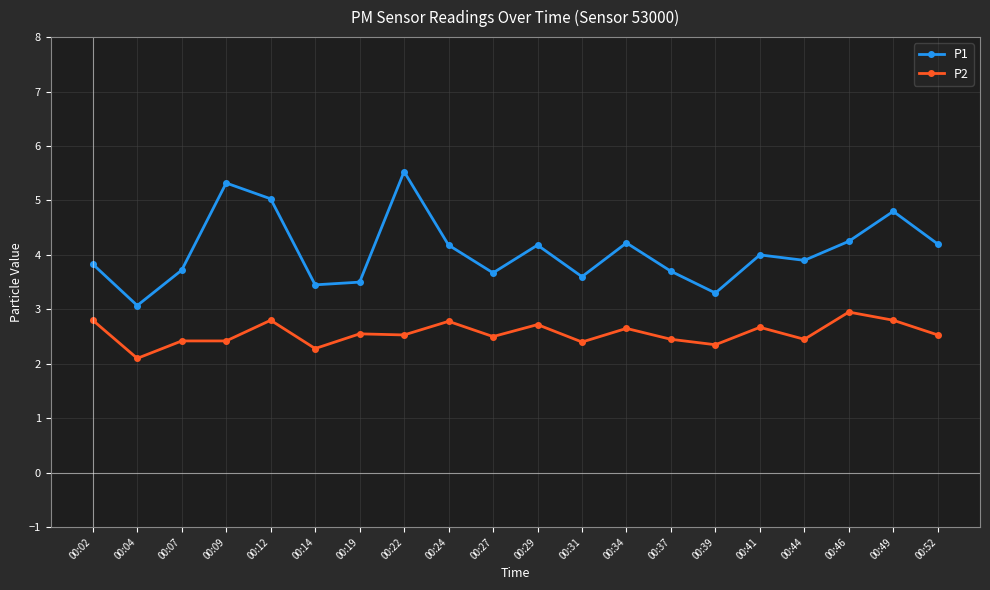

Which category has the lowest value across all series?

00:04